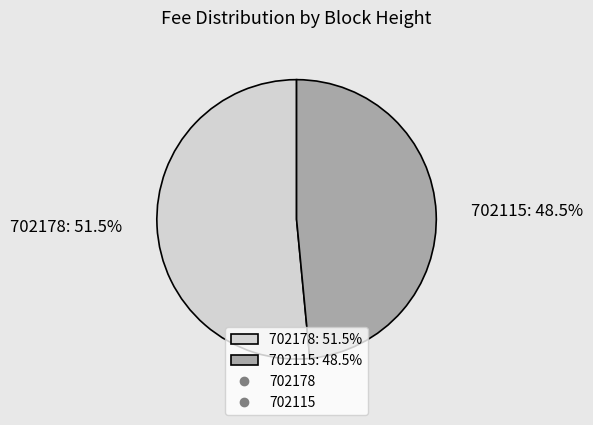

Combined, do 702115: 48.5% and 702178: 51.5% account for over 50%?

Yes